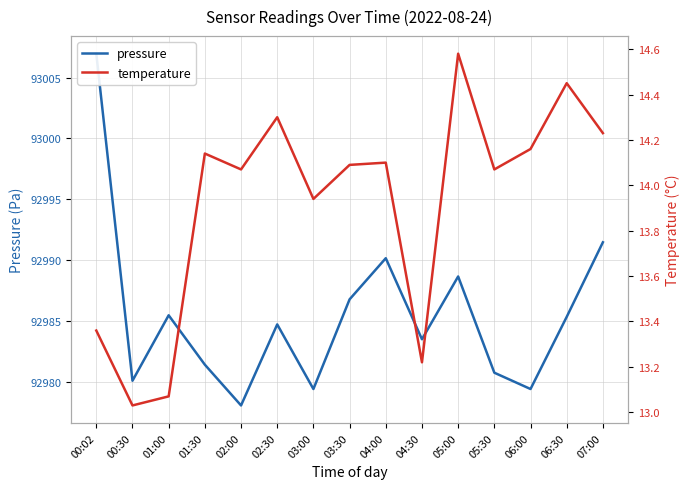

What is the maximum value for temperature?

14.6